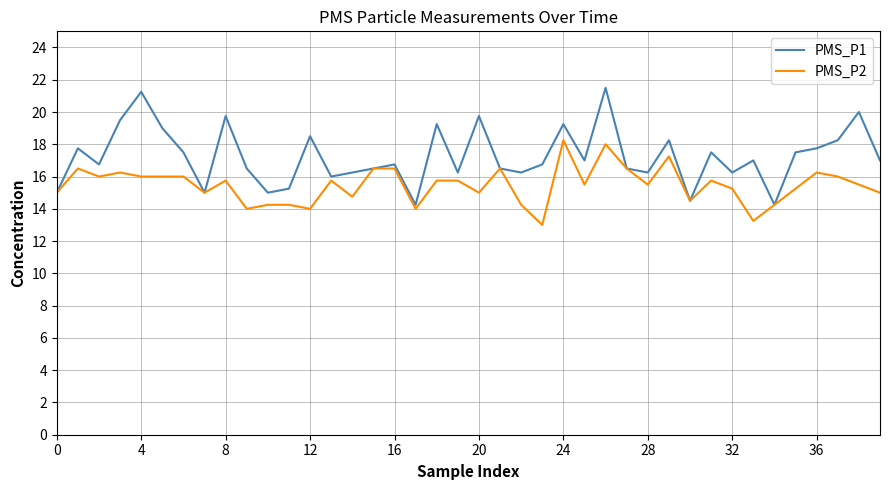

What is the difference between the second highest and minimum values in the PMS_P1 series?

7.0